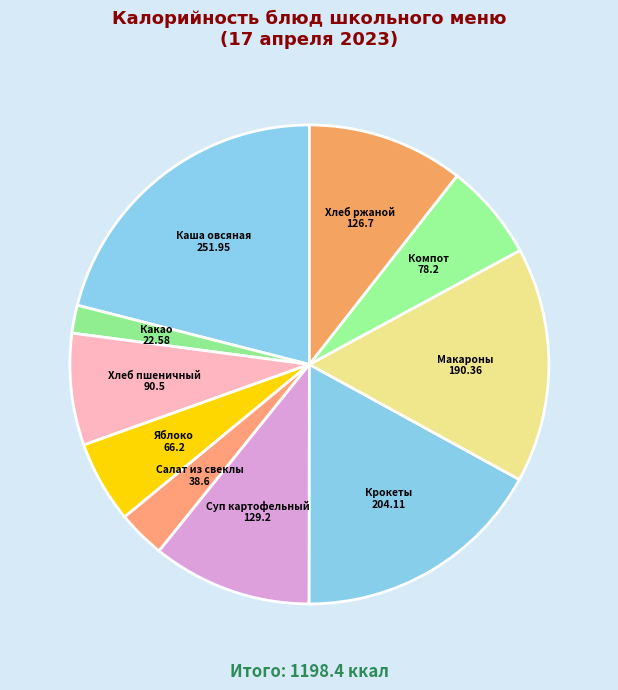

How many slices are in this pie chart?

10